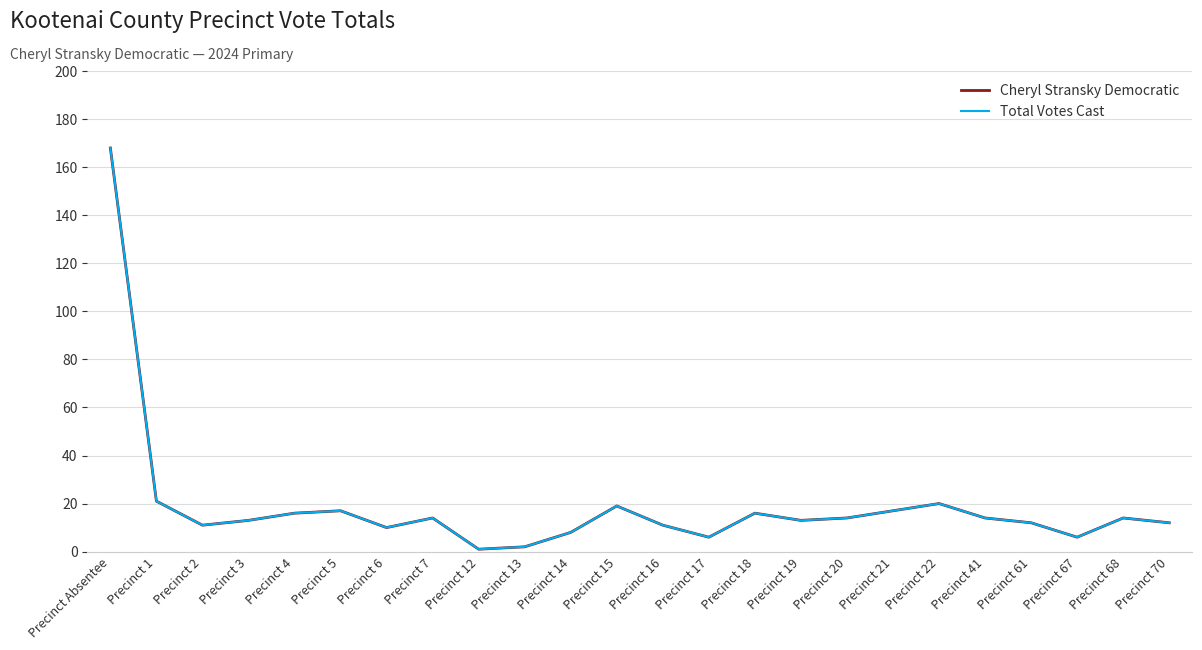

Rank the categories by Cheryl Stransky Democratic value from highest to lowest.

Precinct Absentee, Precinct 1, Precinct 22, Precinct 15, Precinct 5, Precinct 21, Precinct 4, Precinct 18, Precinct 7, Precinct 20, Precinct 41, Precinct 68, Precinct 3, Precinct 19, Precinct 61, Precinct 70, Precinct 2, Precinct 16, Precinct 6, Precinct 14, Precinct 17, Precinct 67, Precinct 13, Precinct 12